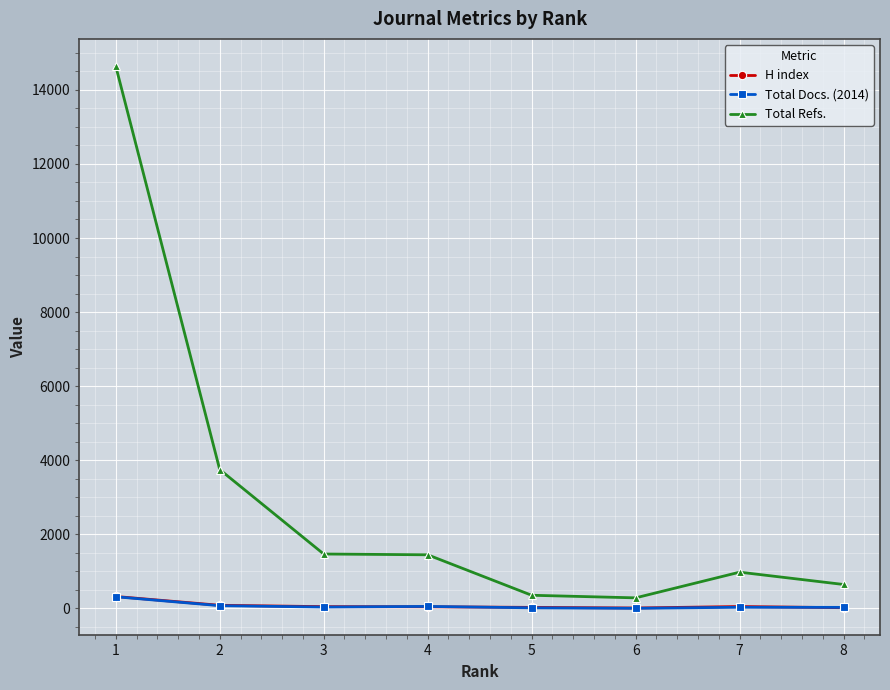

Which series has the largest total across all categories?

Total Refs.